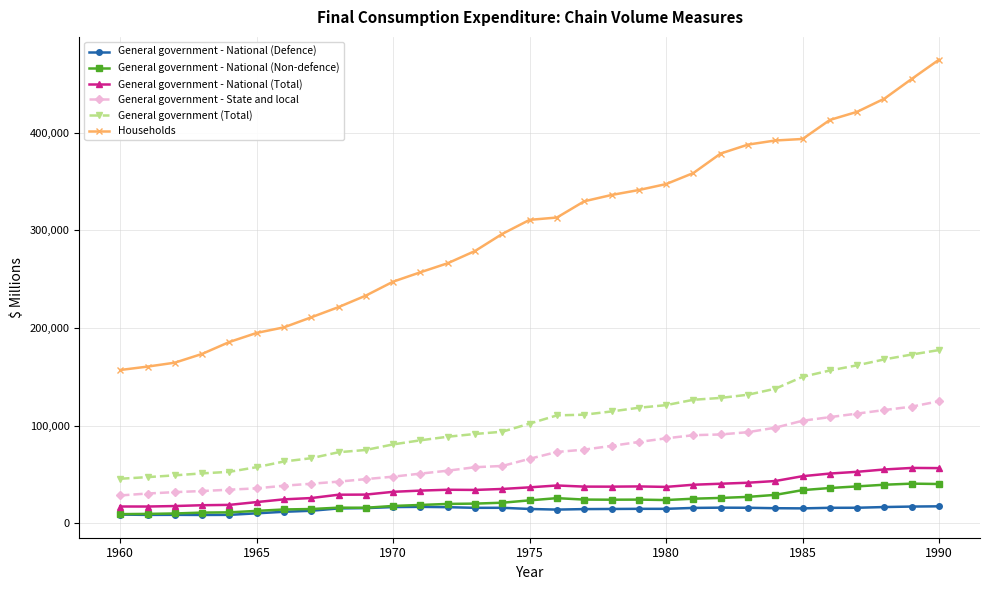

Which series has the widest spread of values?

Households